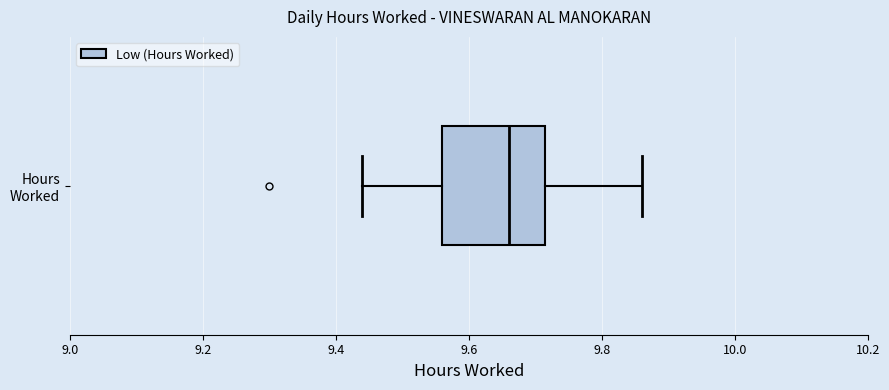

Read this box plot against the x-axis: the position of the median line, the range covered by the box, and the ends of both whiskers. The values are not printed on the chart, so give them approximately, as read against the axis.

median 9.66, box 9.56 to 9.72, whiskers 9.44 to 9.86